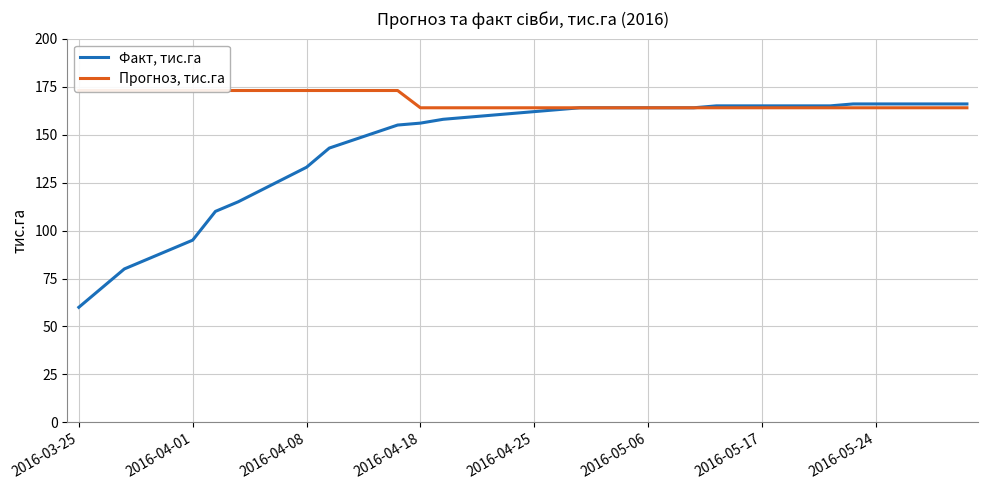

What are all the series names shown in the legend?

Факт, тис.га, Прогноз, тис.га